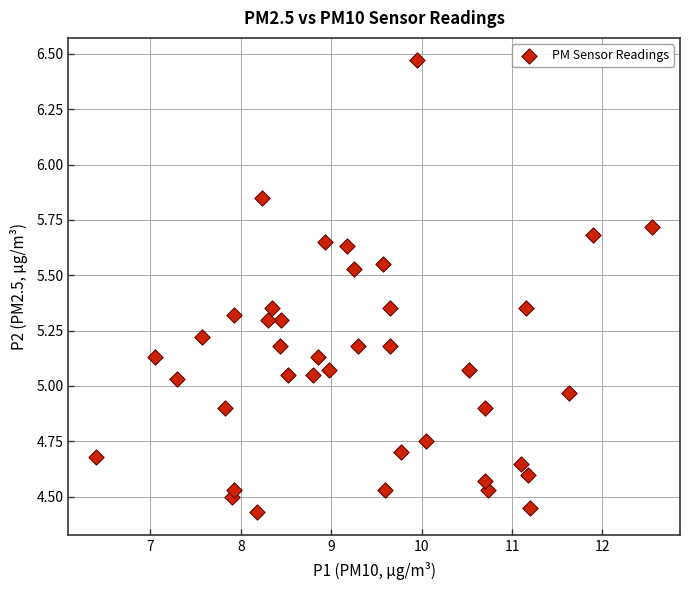

What is the range of Y values (max minus min)?

2.0